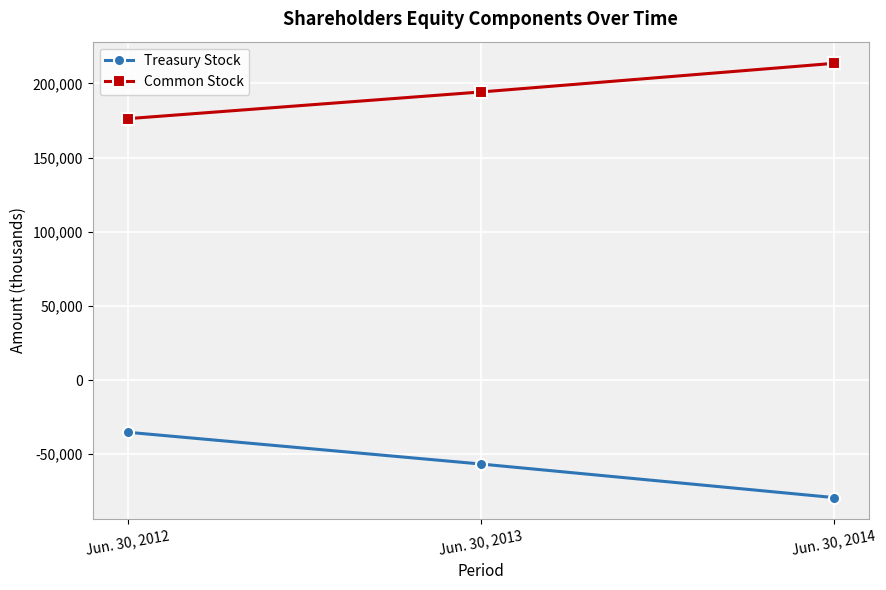

Is it true that Treasury Stock equals -79263 at Jun. 30, 2014?

True